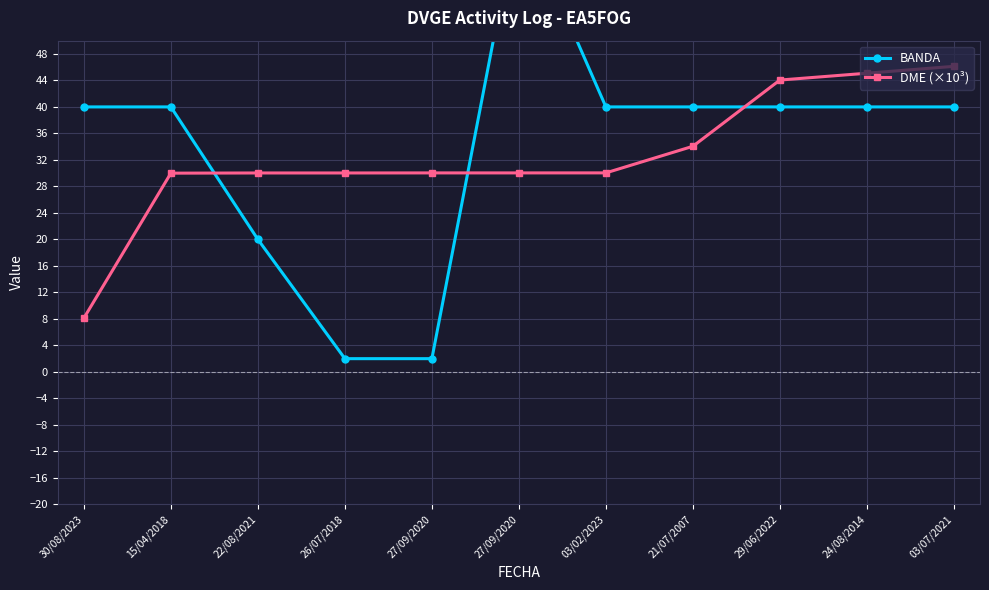

What is the average value of the BANDA series?

34.0